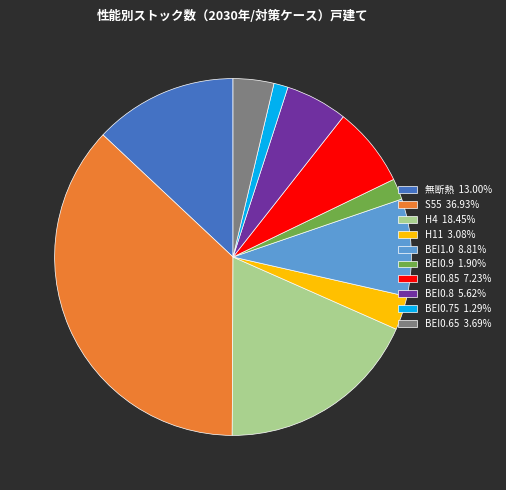

Is the sum of BEI0.65 3.69% and BEI0.85 7.23% greater than half?

No